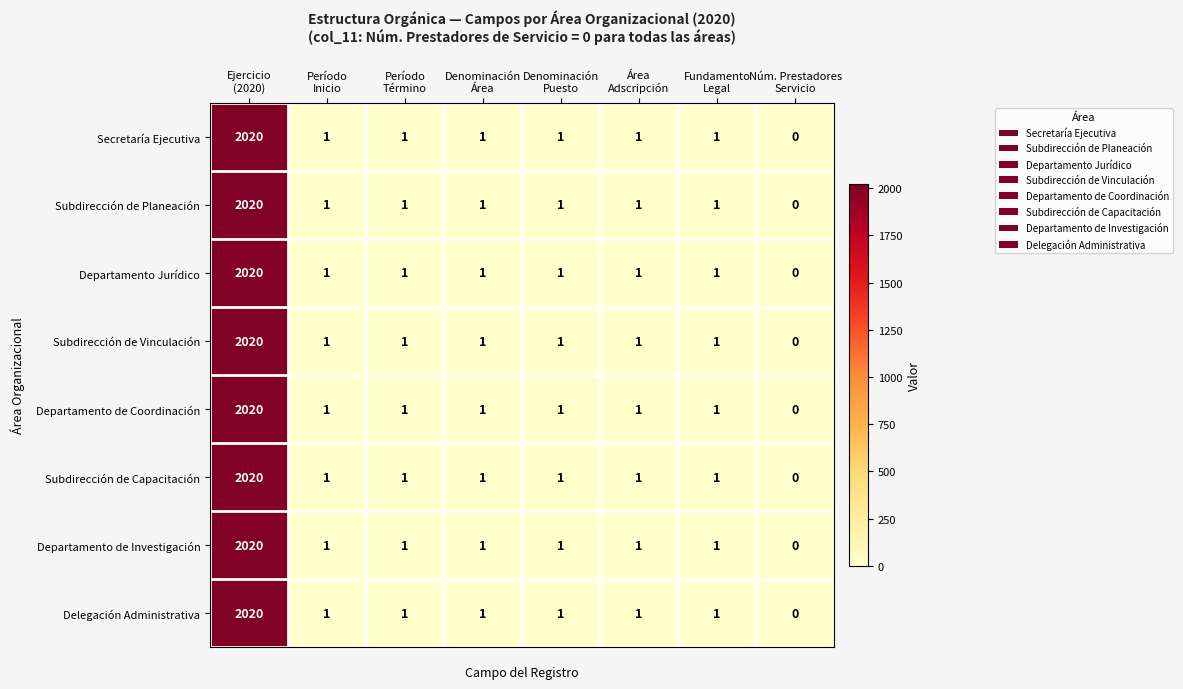

What is the average value of the Departamento de Coordinación series?

253